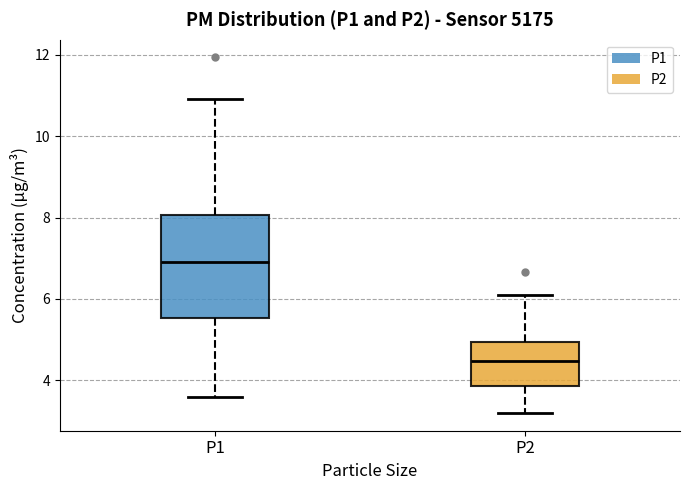

Reading left to right, read every box against the y-axis: the position of its median line, the range the box covers, and the ends of its whiskers. The values are not printed on the chart, so give them approximately, as read against the axis.

P1: median 7.0, box 5.6 to 8.0, whiskers 3.6 to 11.0
P2: median 4.4, box 3.8 to 5.0, whiskers 3.2 to 6.2